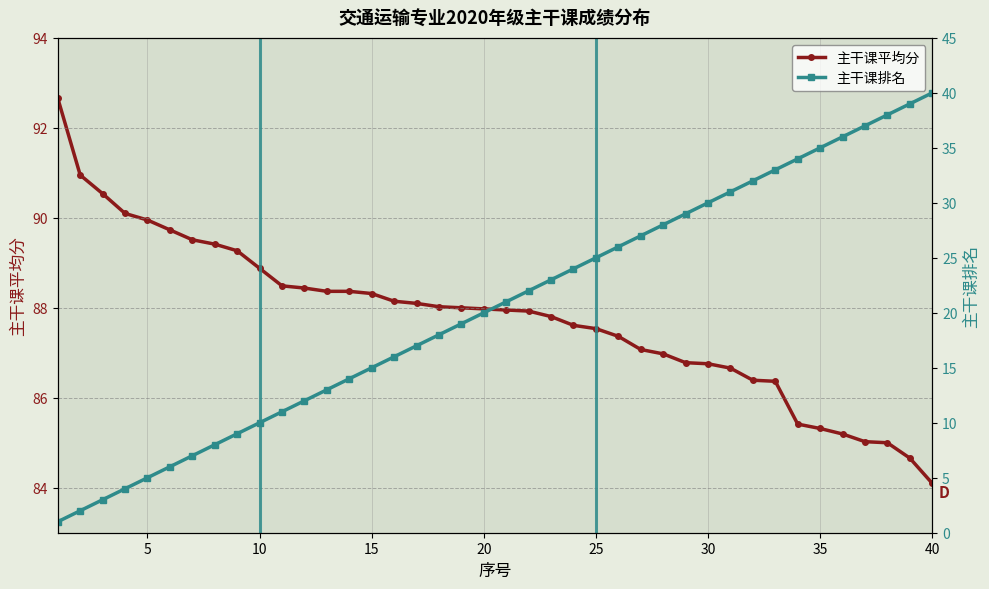

How many values in the 主干课排名 series are below 21?

20